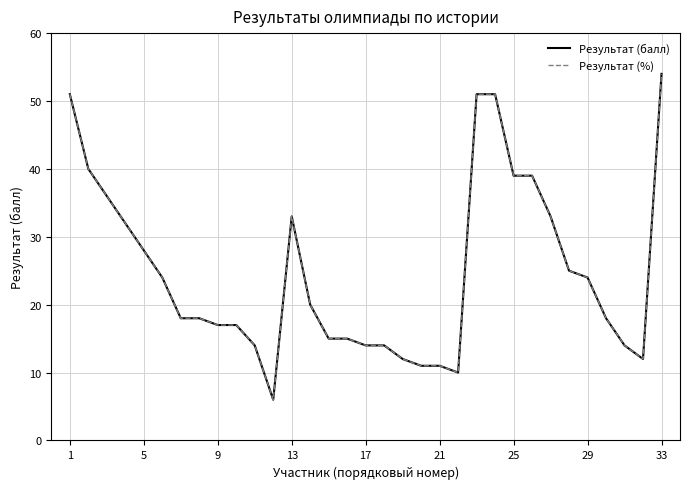

Is this an area chart (filled region under the line)?

No